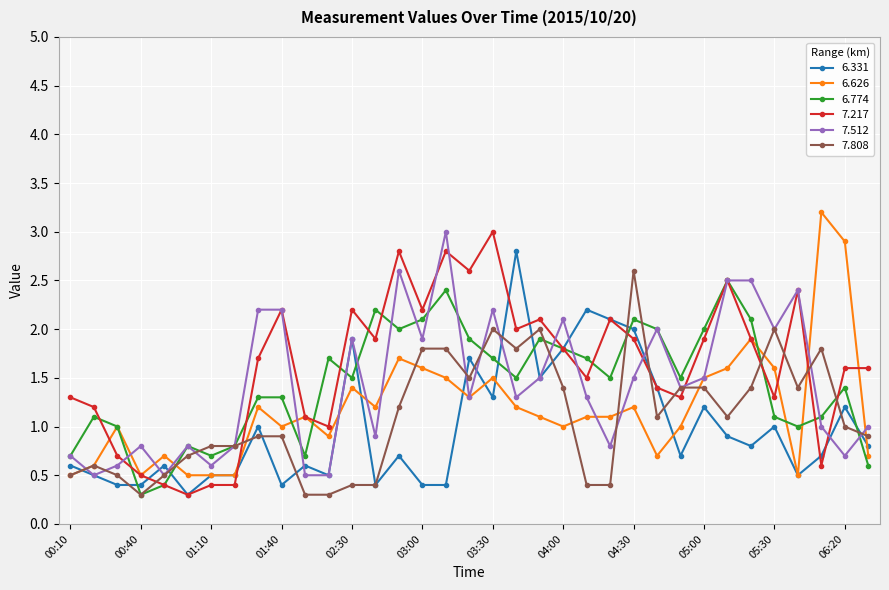

What is the value of the 7.217 point at the 18th from the left?

2.6